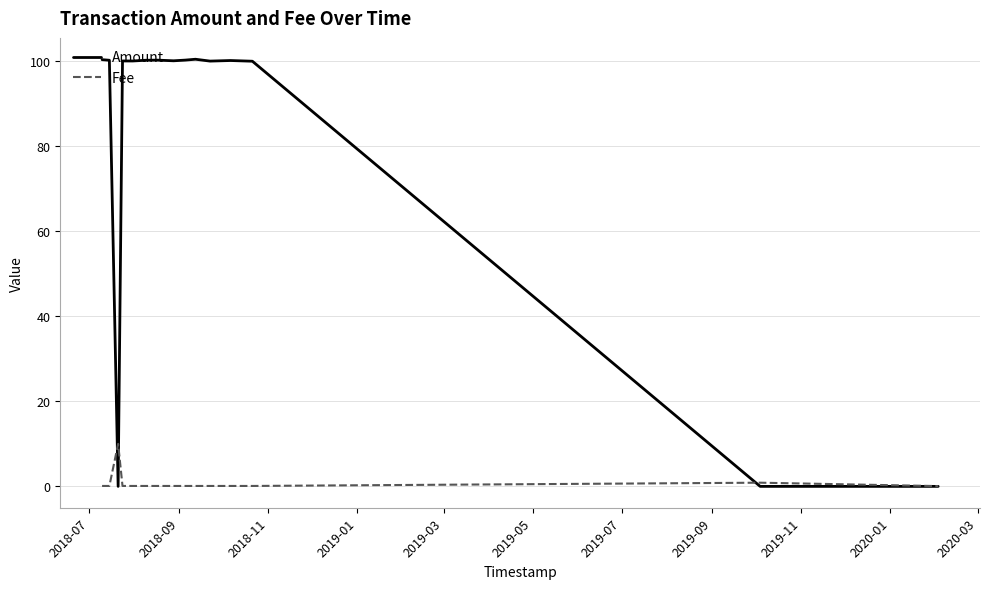

Which series has the widest spread of values?

Amount